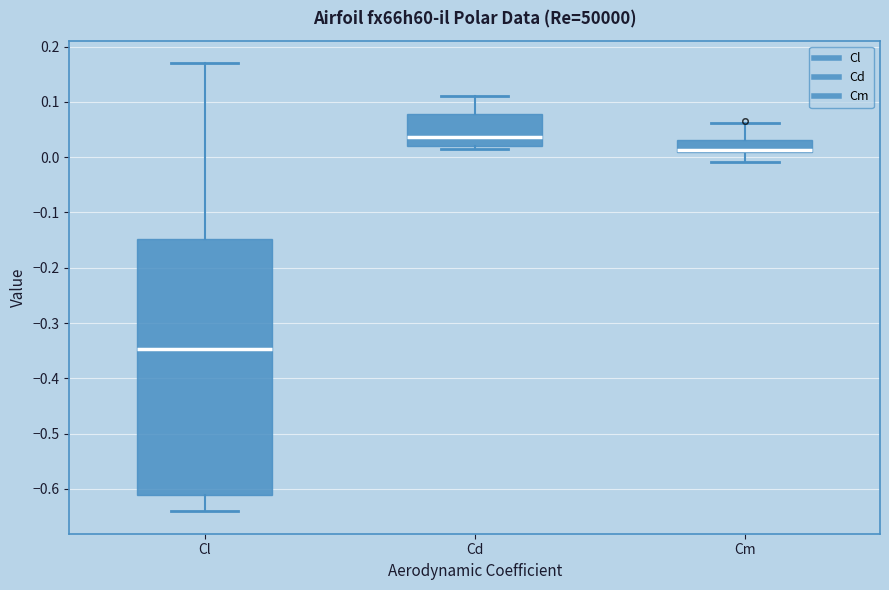

Reading left to right, transcribe this box plot: for each box, give where its median line is, the range the box spans, and where its two whiskers end, as read against the y-axis. The values are not printed on the chart, so give them approximately, as read against the axis.

Cl: median -0.35, box -0.61 to -0.15, whiskers -0.64 to 0.17
Cd: median 0.04, box 0.02 to 0.08, whiskers 0.01 to 0.11
Cm: median 0.01 (just above the box's lower edge), box 0.01 to 0.03, whiskers -0.01 to 0.06